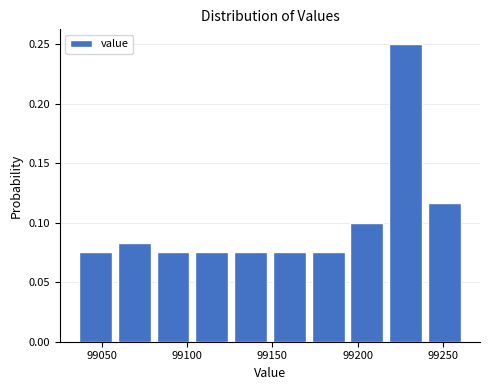

What is the height of the bar covering 99080 to 99105 on the x-axis? Neither the bar edges nor the heights are printed on the chart, so give them approximately, as read against the axes.

0.075